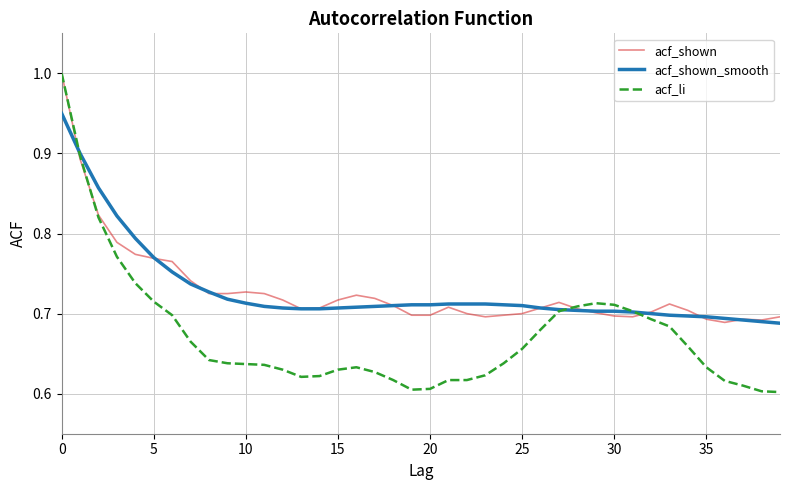

What is the highest value of the acf_shown series?

1.0